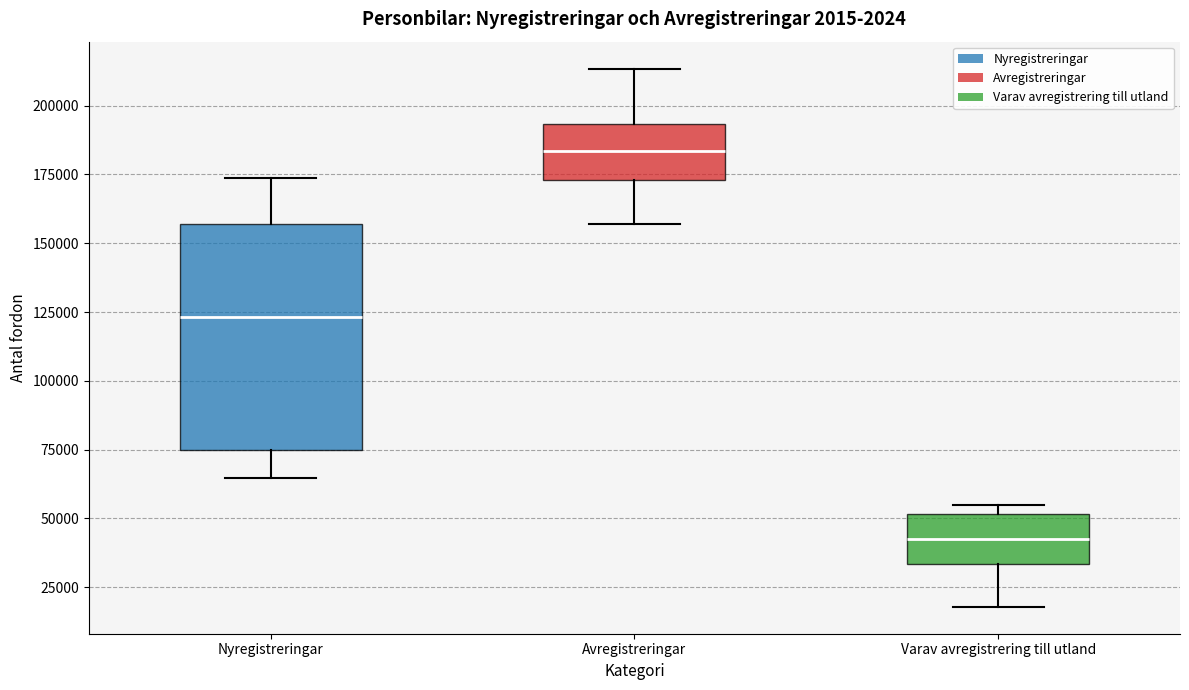

Where is the lower edge of the box for Varav avregistrering till utland on the y-axis? The values are not printed on the chart, so give them approximately, as read against the axis.

35000